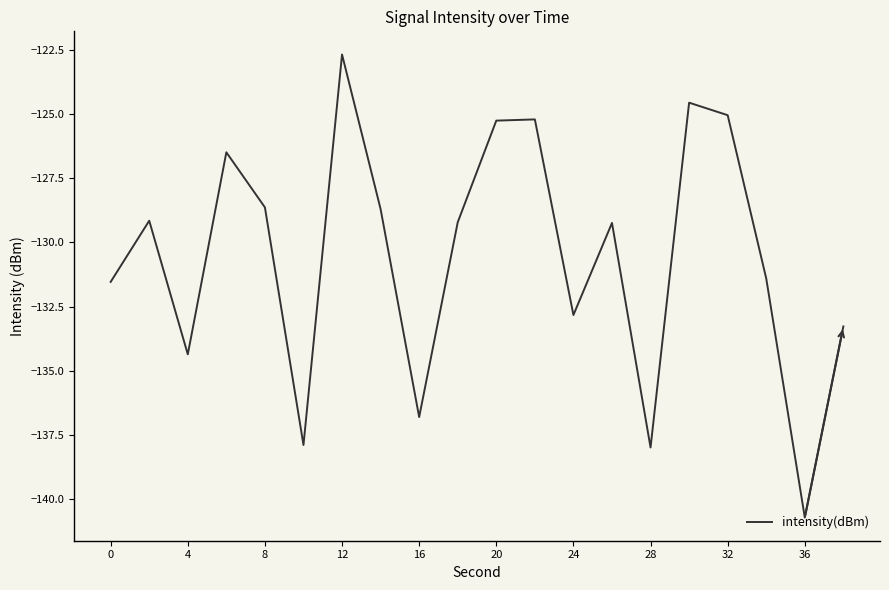

What is the minimum value shown in the chart?

-140.7